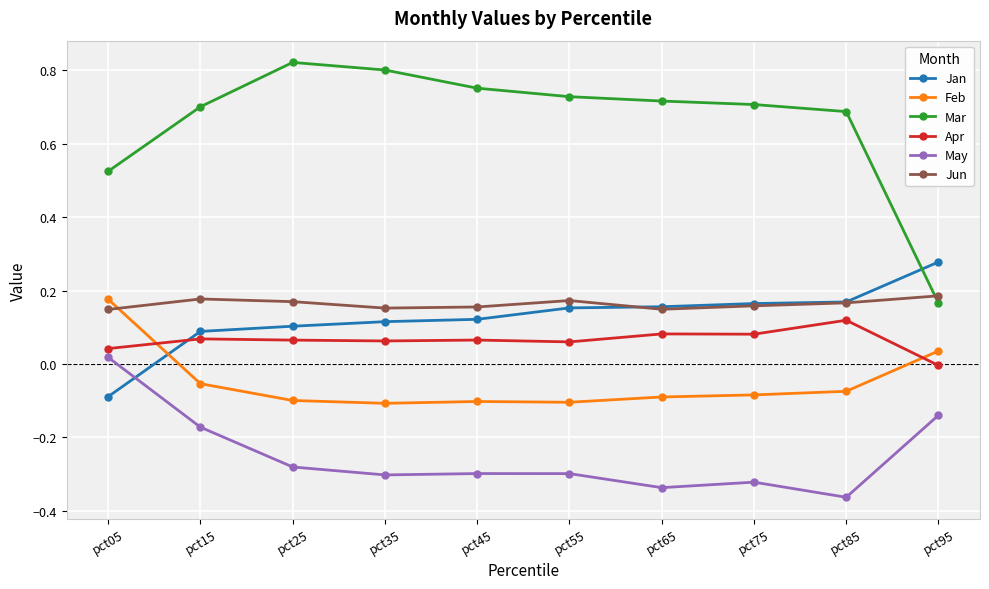

After their last crossing, which series has the higher values: Jan or May?

Jan